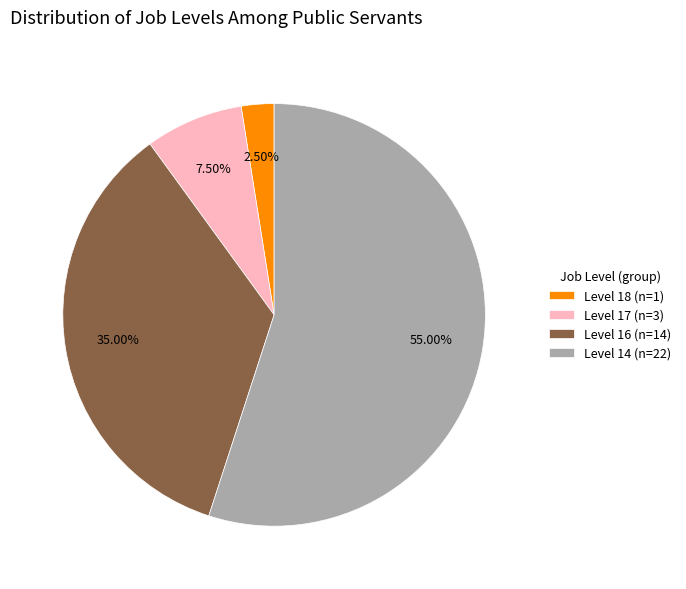

Rank the categories by value from highest to lowest.

Level 14 (n=22), Level 16 (n=14), Level 17 (n=3), Level 18 (n=1)